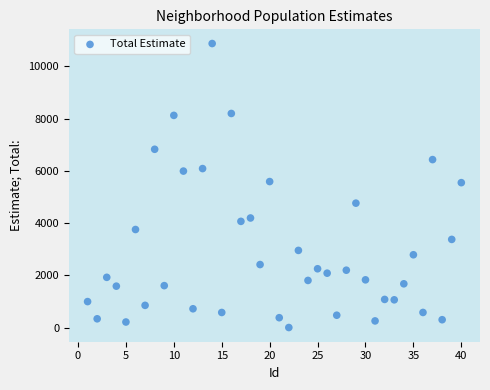

What is the range of X values (max minus min)?

39